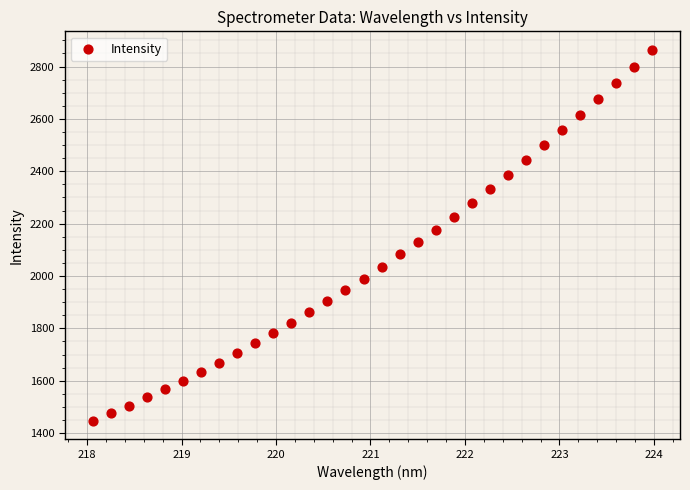

What is the range of X values (max minus min)?

5.9